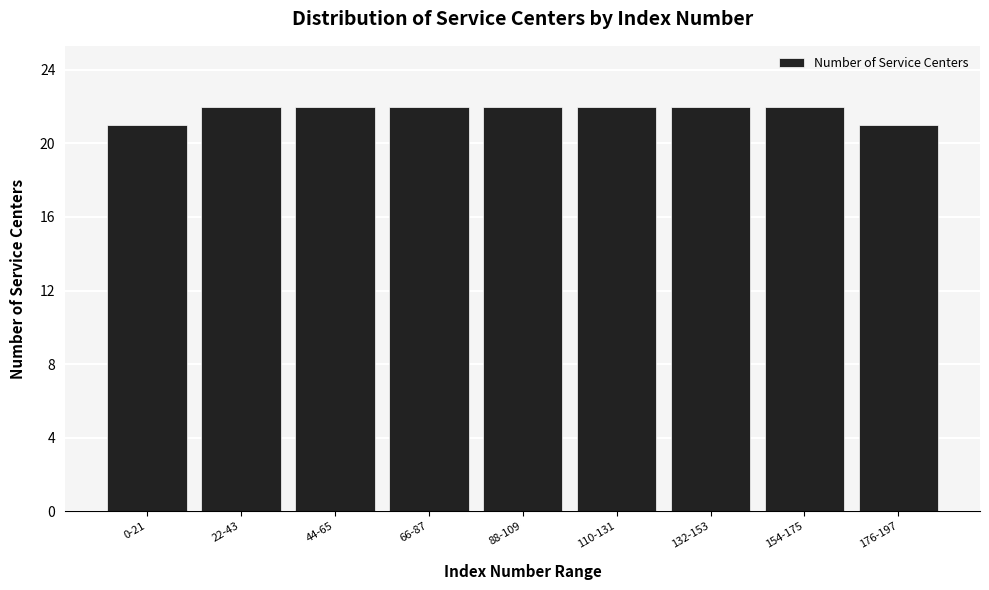

Reading right to left, transcribe all the data shown in this chart.

176-197=21	154-175=22	132-153=22	110-131=22	88-109=22	66-87=22	44-65=22	22-43=22	0-21=21